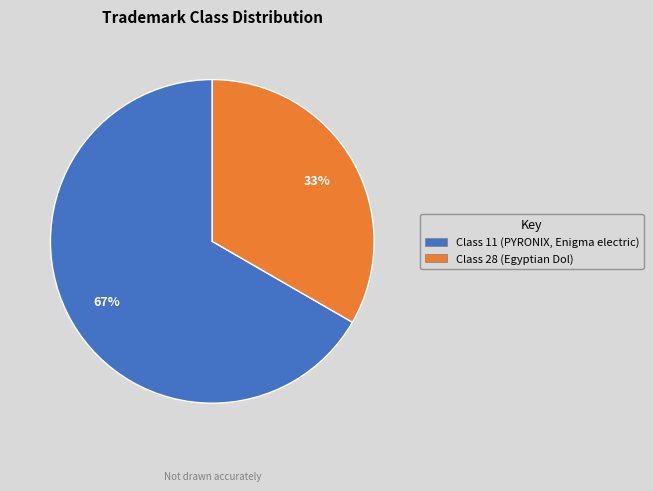

To the nearest percent, what is the average slice percentage?

50%